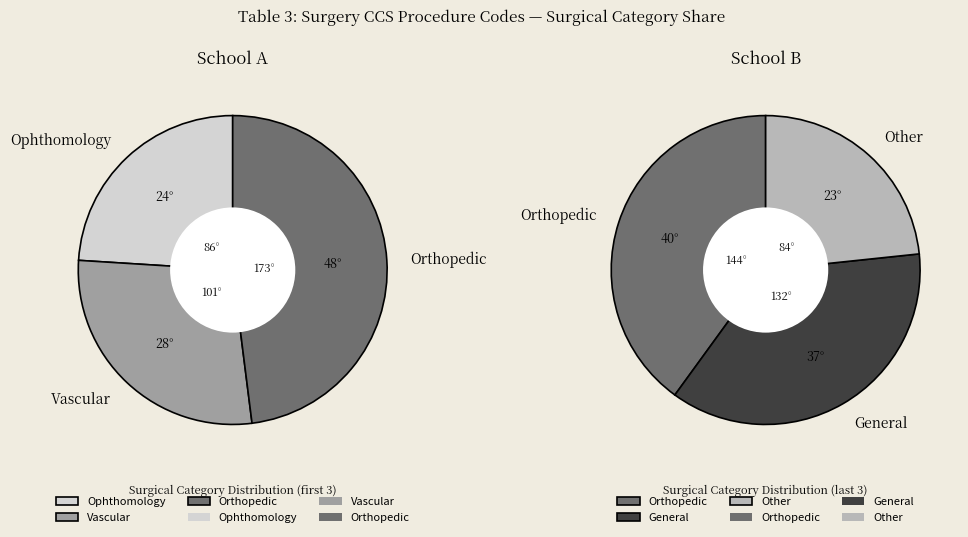

To the nearest percent, what is the difference between the Vascular and General slice percentages?

9%